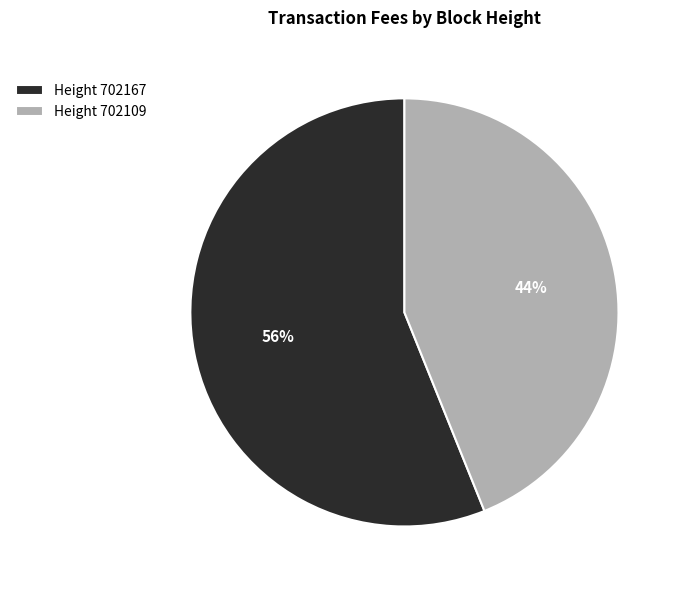

To the nearest percent, what percentage of the pie is Height 702109?

44%